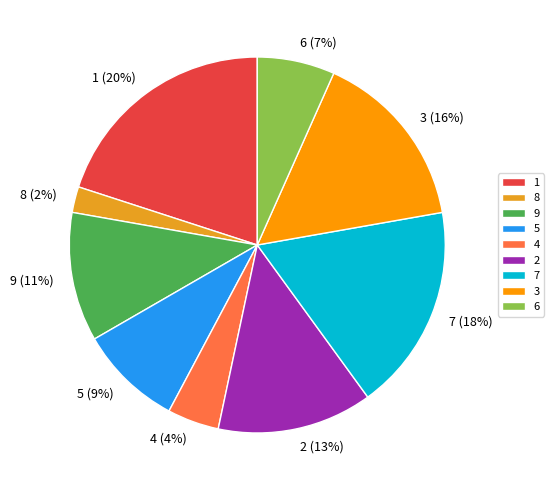

Do 4 and 7 together represent more than half of the pie?

No